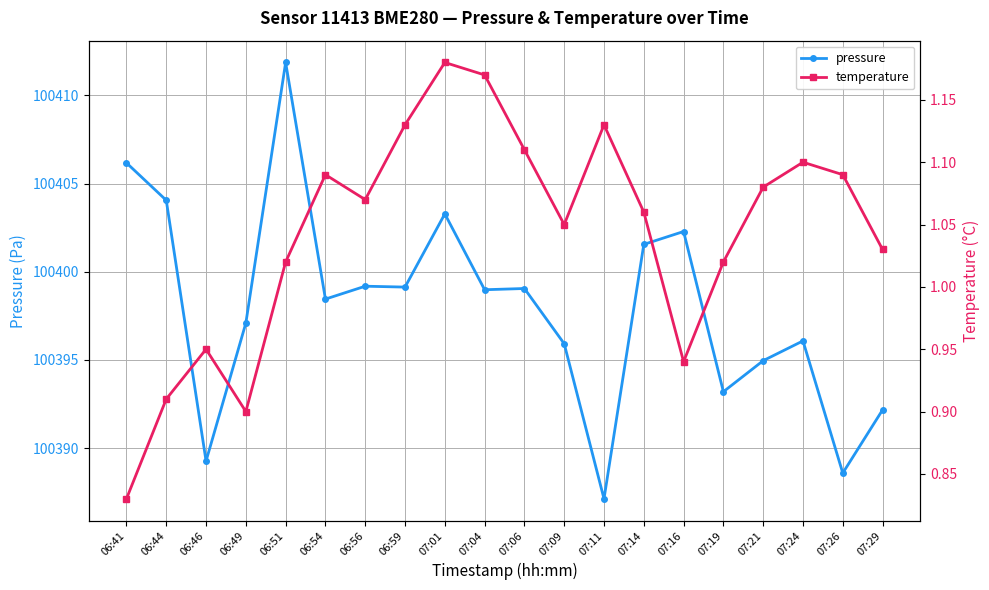

True or false: pressure and temperature cross at least once.

False